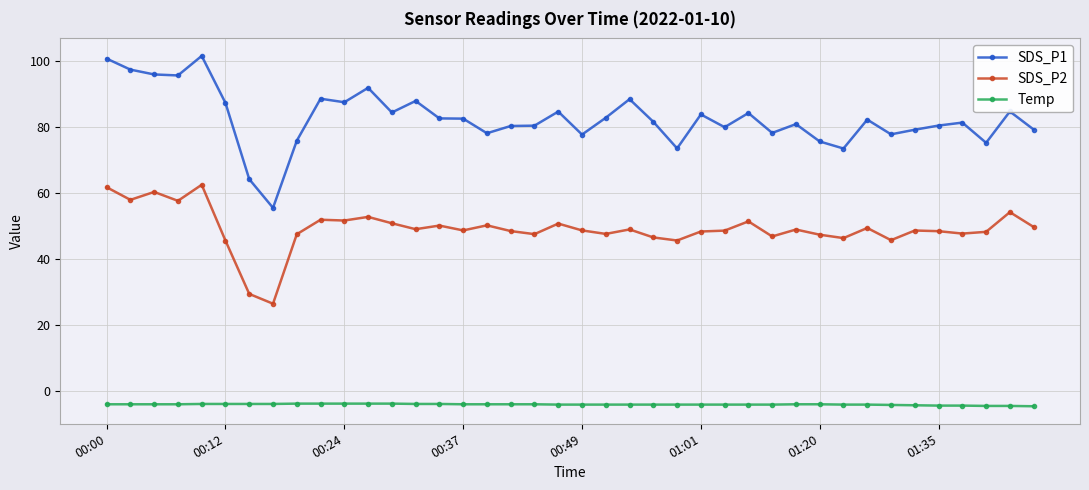

Which series has the largest range (max minus min)?

SDS_P1